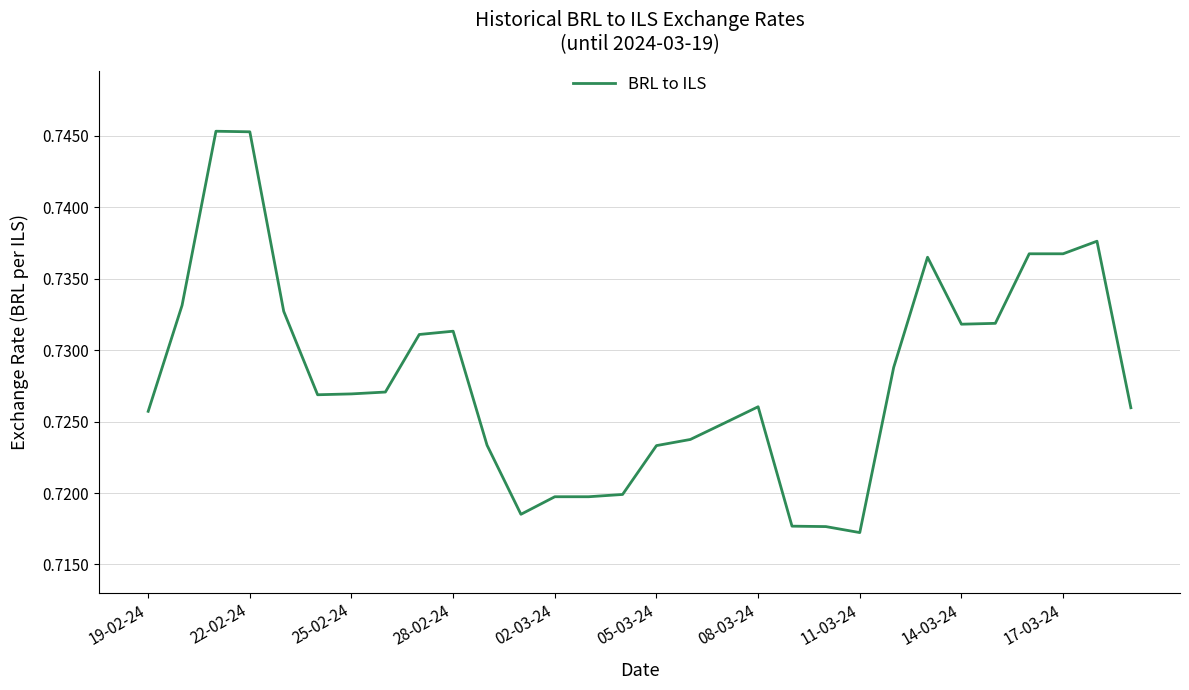

Is it true that the value at 28-02-24 is 0.4?

False